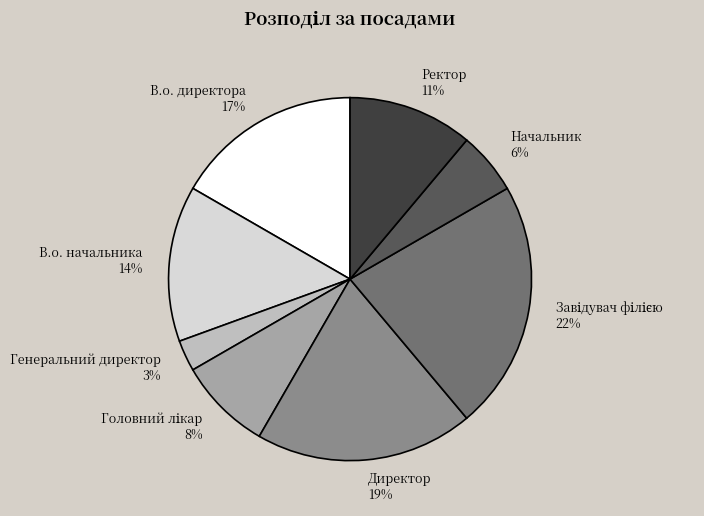

What percentage is the Директор slice, to the nearest percent?

19%